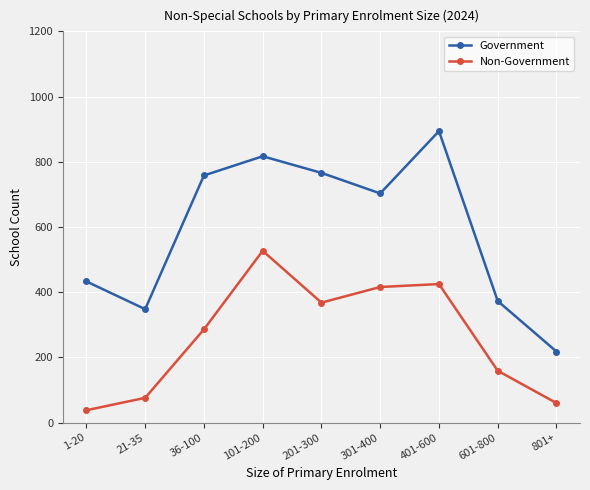

Which series has the widest spread of values?

Government